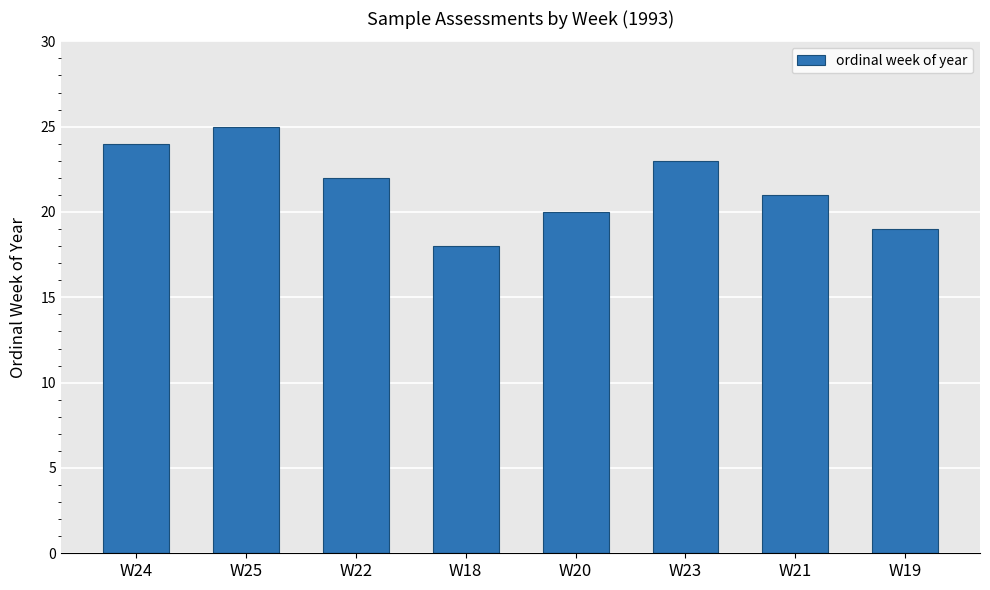

What is the greatest value displayed?

25